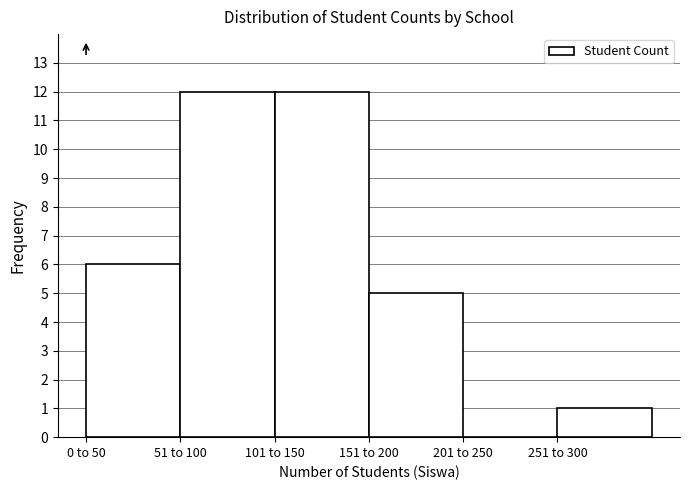

Reading left to right, what are all the values shown in this chart?

0 to 50=6	51 to 100=12	101 to 150=12	151 to 200=5	201 to 250=0	251 to 300=1